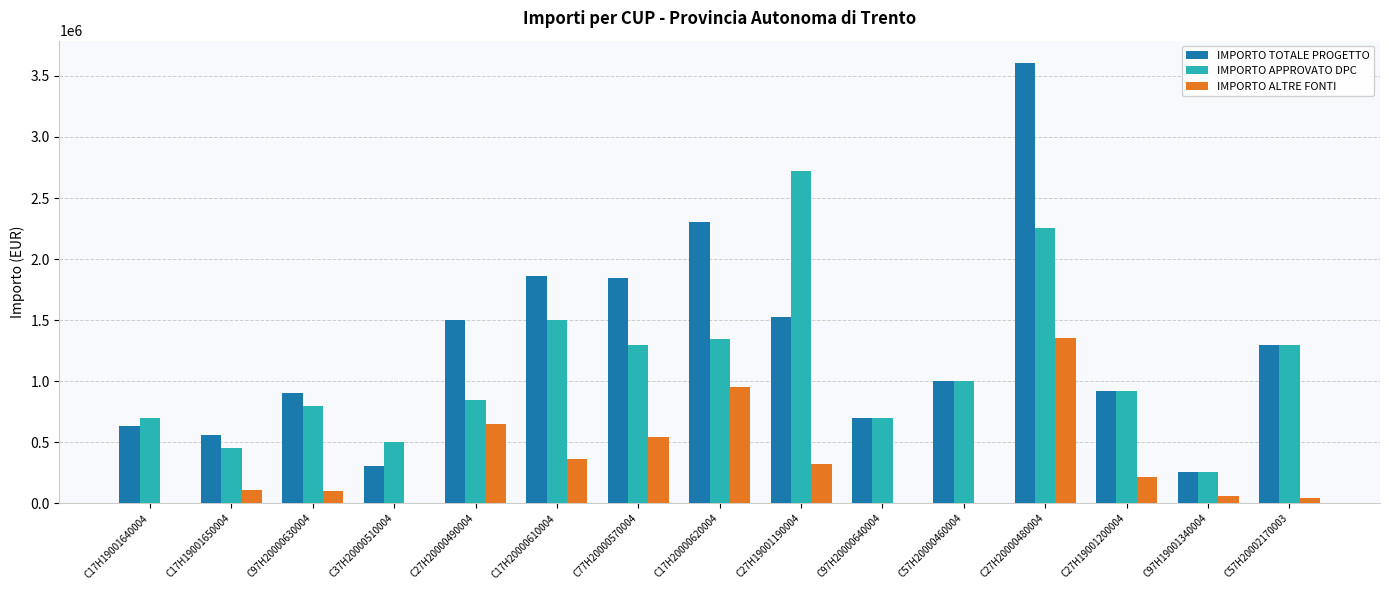

What is the sum of the IMPORTO ALTRE FONTI values at C17H19001650004 and C27H19001190004?

436182.0